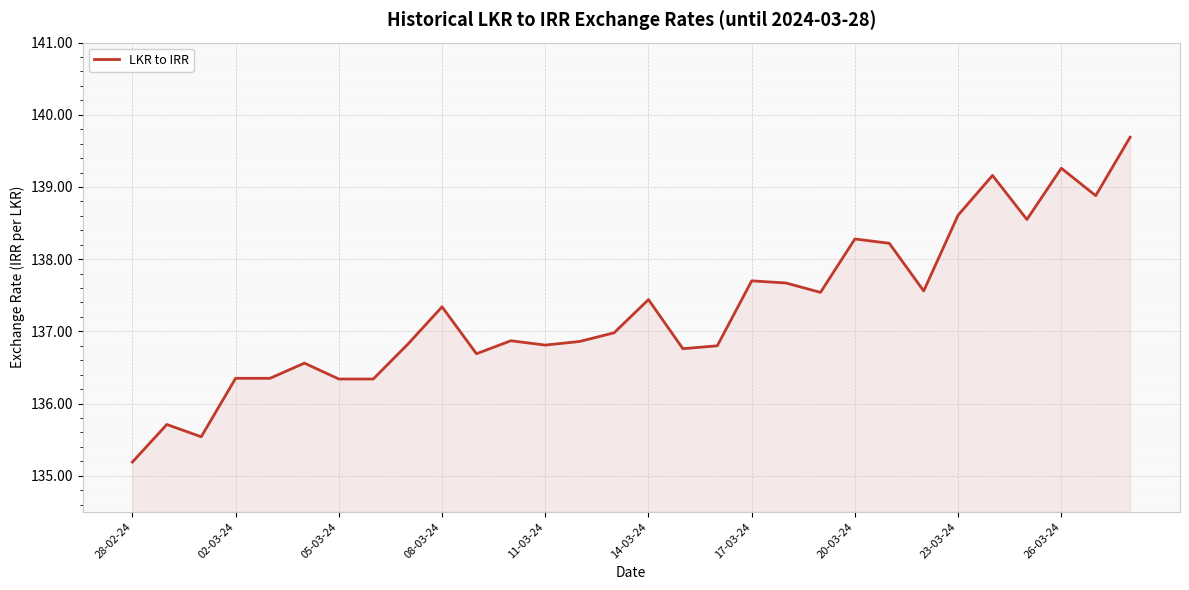

What is the maximum value shown in the chart?

139.7